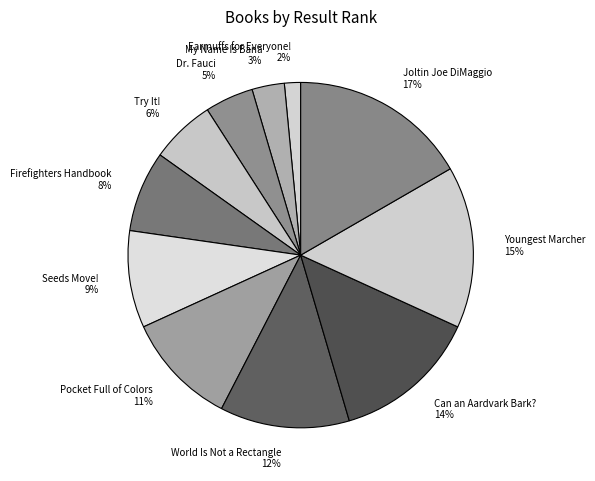

To the nearest percent, what portion does Youngest Marcher represent?

15%